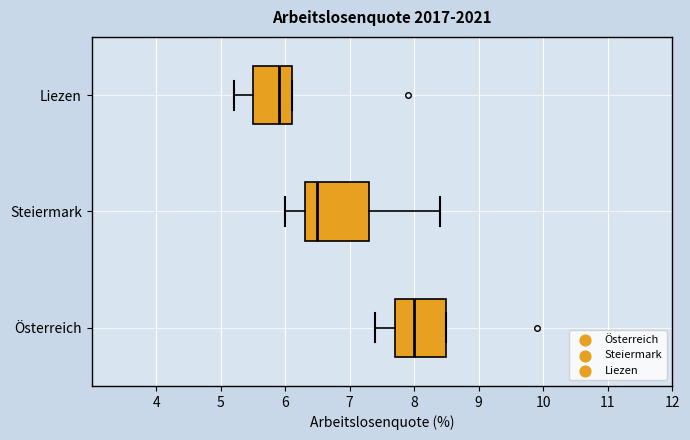

Where is the left edge of the box for Liezen on the x-axis? The values are not printed on the chart, so give them approximately, as read against the axis.

5.5